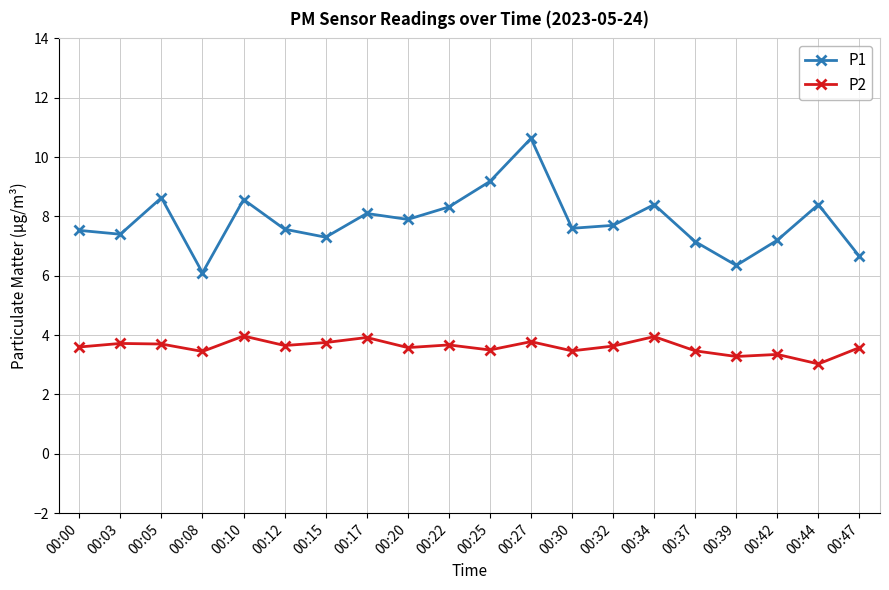

At 00:10, list the series in order from largest to smallest.

P1, P2